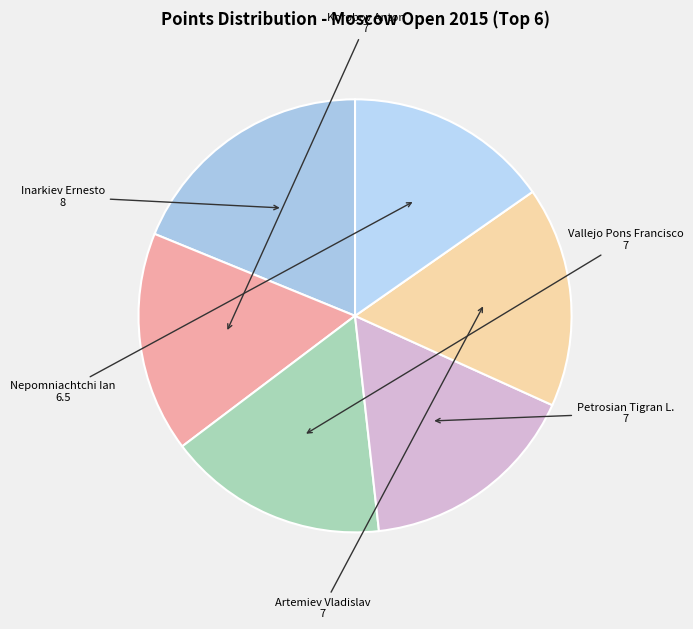

How many segments does this pie chart have?

6